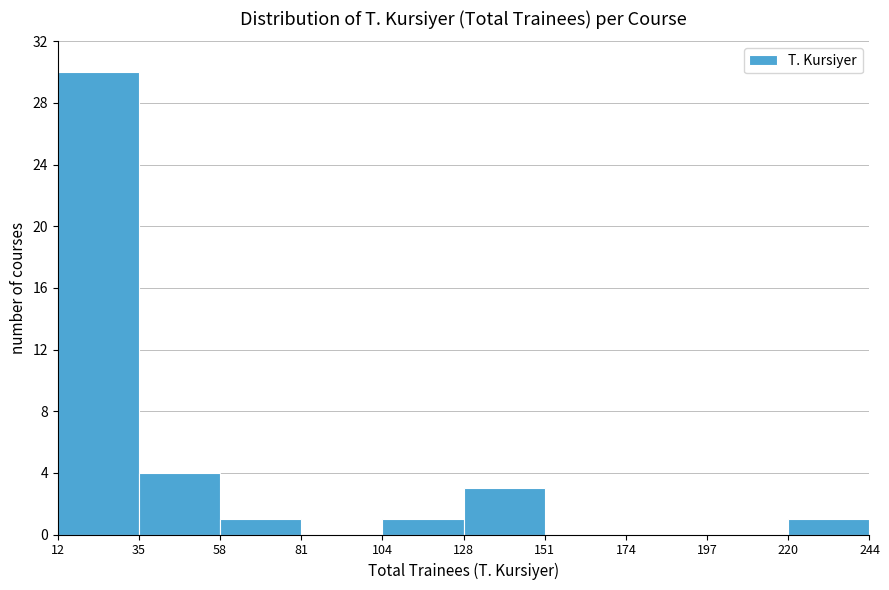

Which range on the x-axis has the tallest bar?

12 to 35